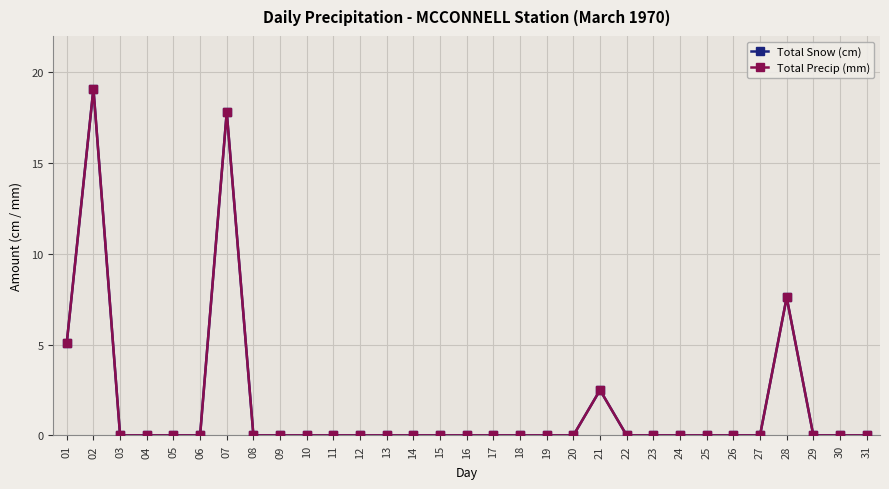

Does the chart have visible grid lines?

Yes